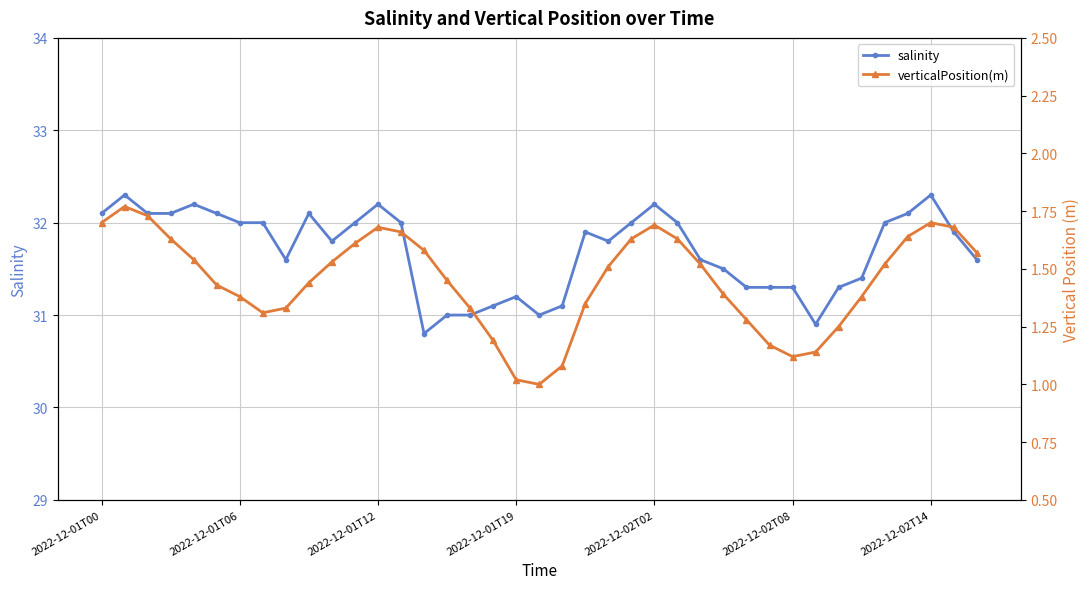

What is the highest value of the salinity series?

32.3